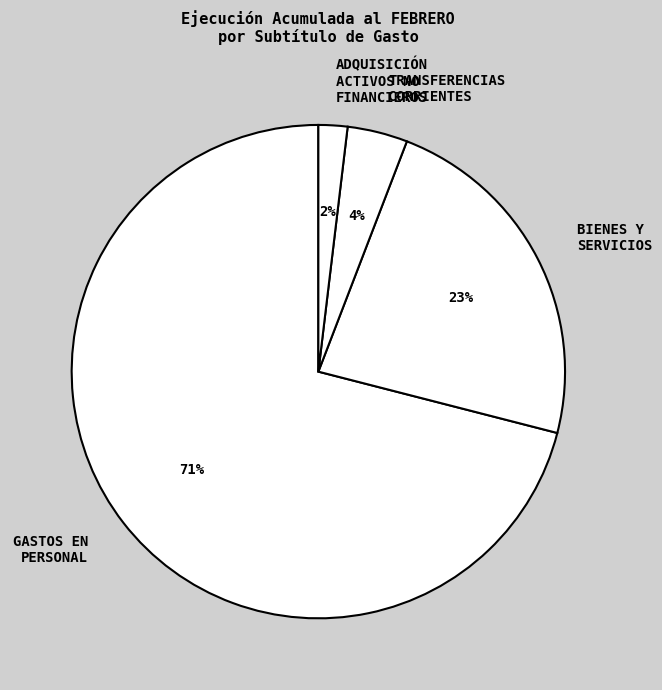

Which category has the biggest portion of the pie?

GASTOS EN PERSONAL